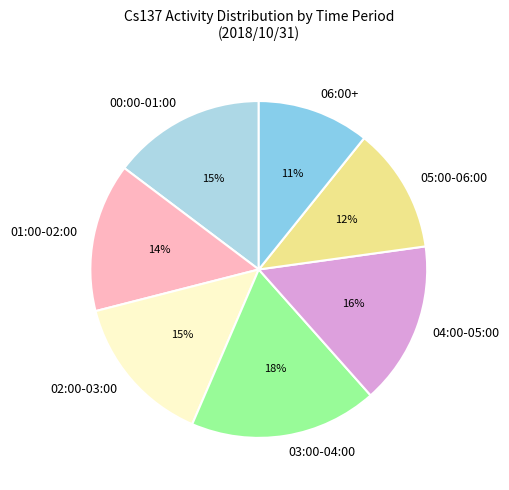

True or false: 03:00-04:00 accounts for 18% of the total.

True